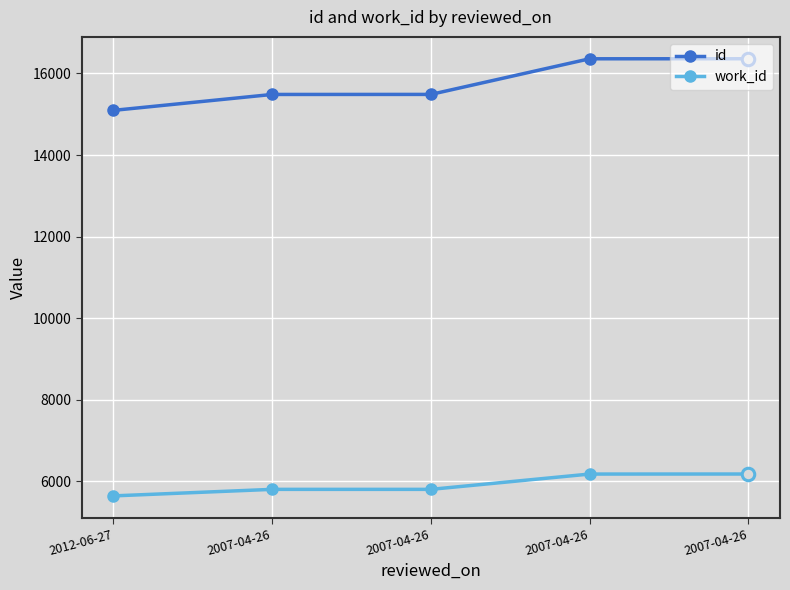

Reading left to right, what are all the values shown in this chart?

id: 2012-06-27=15095	2007-04-26=15485	2007-04-26=15486	2007-04-26=16359	2007-04-26=16360
work_id: 2012-06-27=5647	2007-04-26=5807	2007-04-26=5807	2007-04-26=6182	2007-04-26=6183